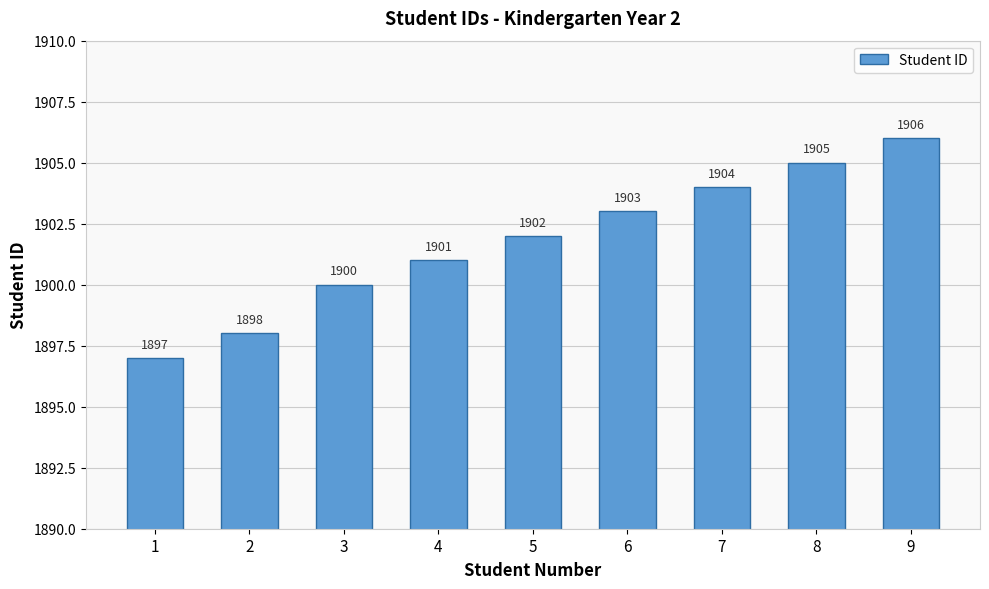

Reading left to right, what are all the values shown in this chart?

1=1897	2=1898	3=1900	4=1901	5=1902	6=1903	7=1904	8=1905	9=1906